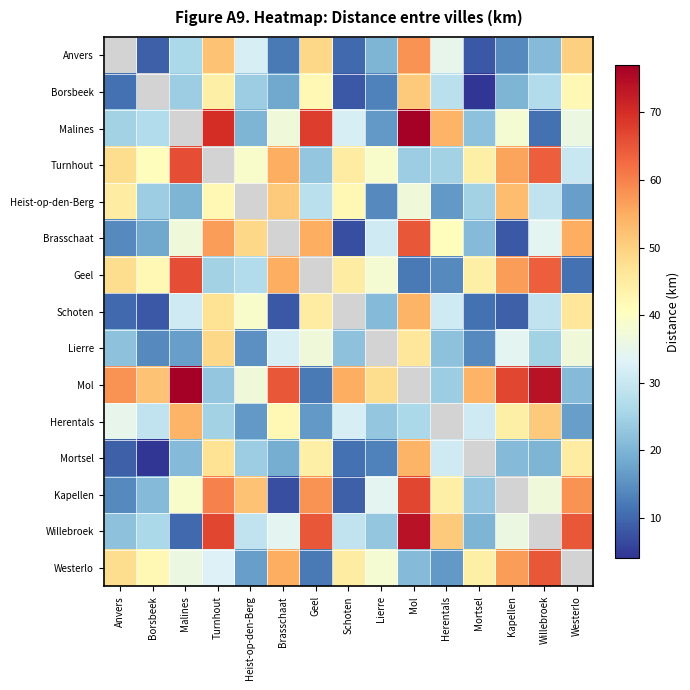

How many data points in Schoten are less than 31?

7